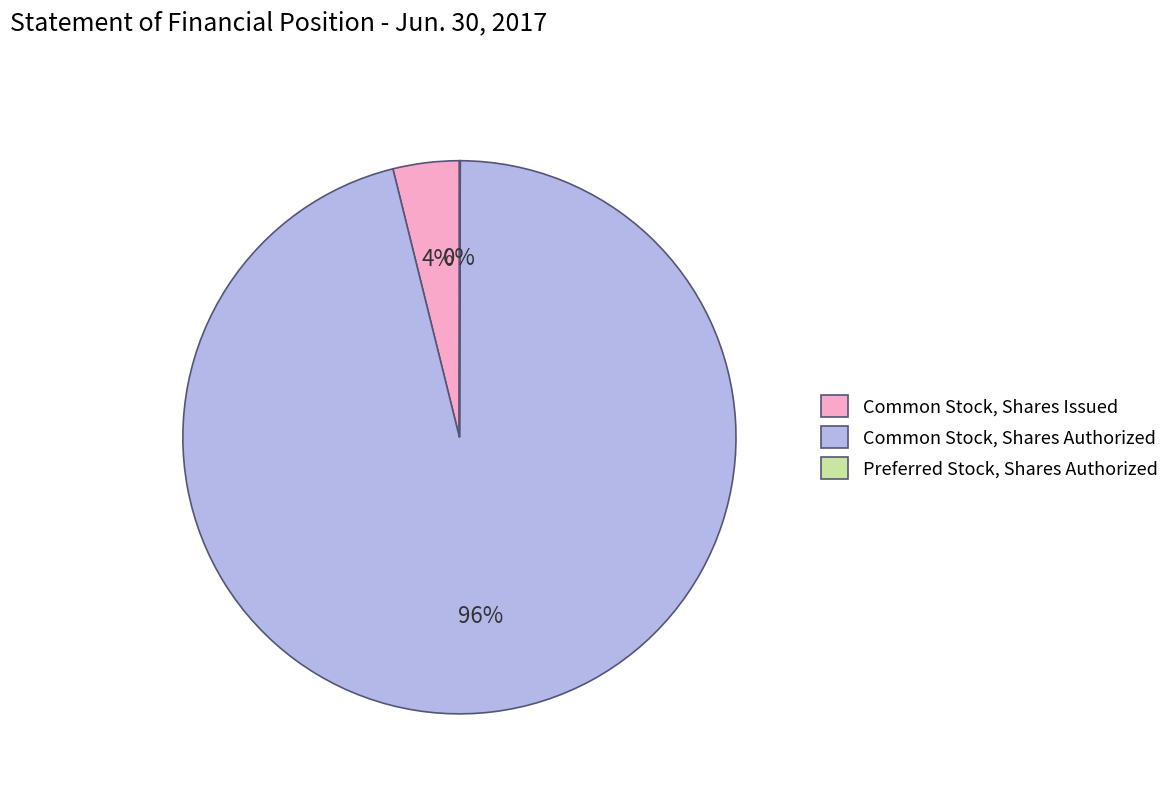

To the nearest percent, what portion does Common Stock, Shares Authorized represent?

96%